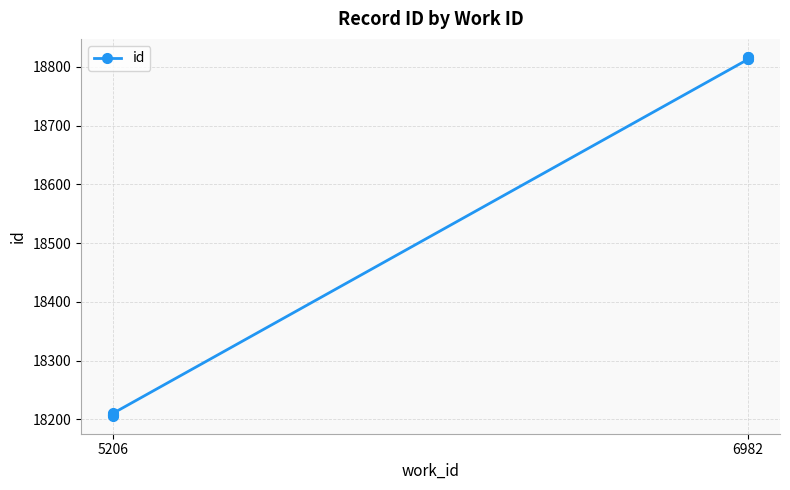

True or false: there are more than 0 points higher than both neighbors.

False